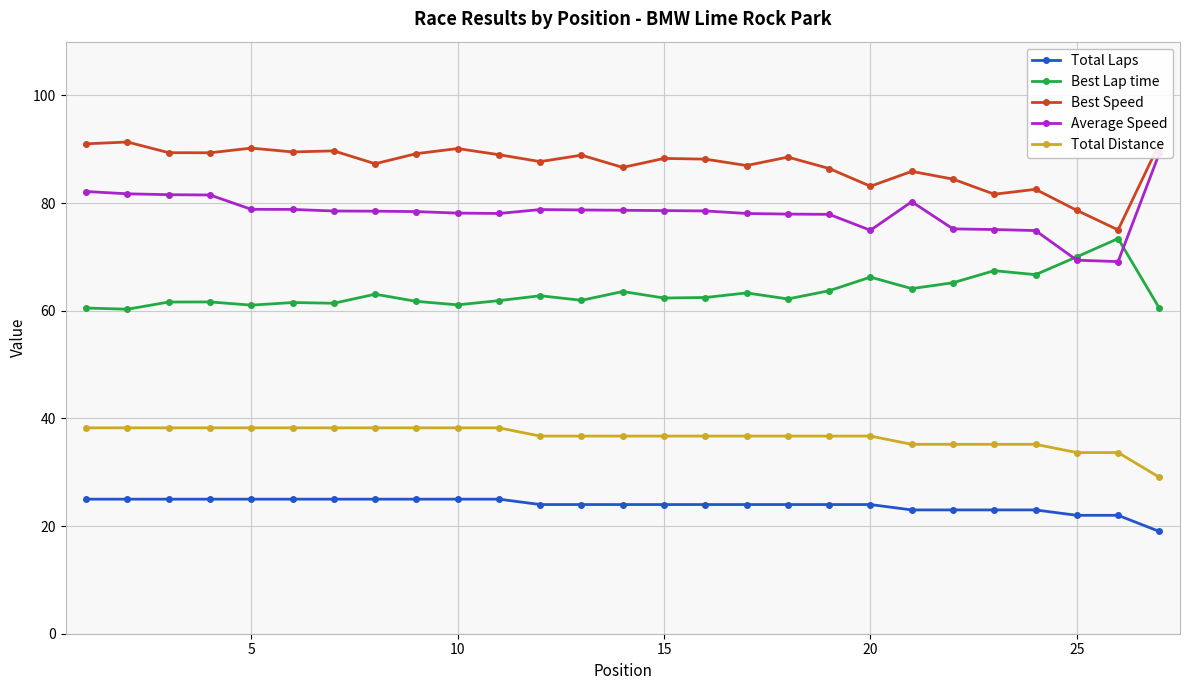

What is the minimum value for Best Speed?

75.0